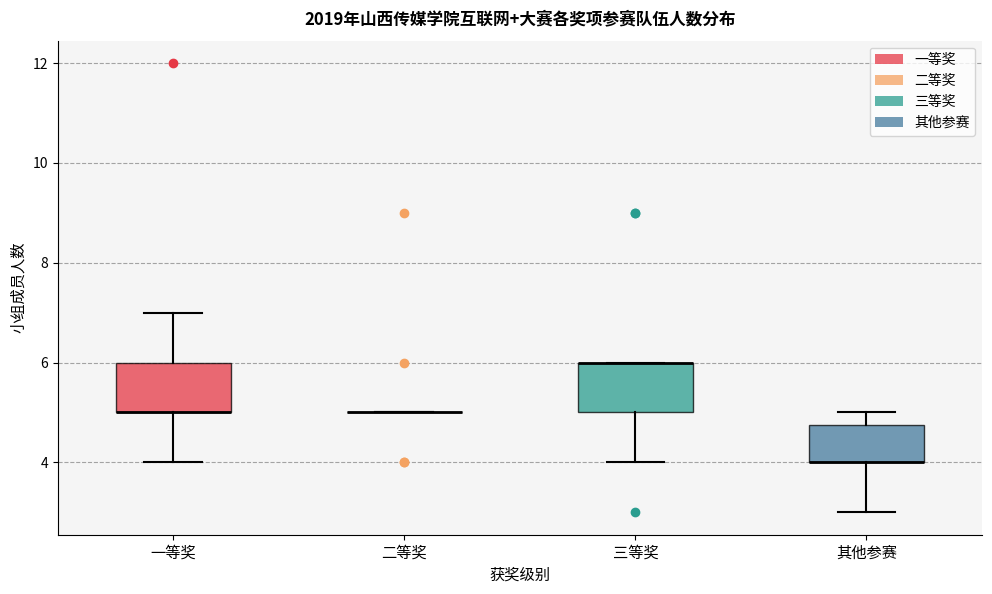

Reading left to right, transcribe this box plot: for each box, give where its median line is, the range the box spans, and where its two whiskers end, as read against the y-axis. The values are not printed on the chart, so give them approximately, as read against the axis.

一等奖: median 5.0 (drawn on the box's lower edge), box 5.0 to 6.0, whiskers 4.0 to 7.0
二等奖: box collapsed to a line at 5.0, whiskers 5.0 to 5.0
三等奖: median 6.0 (drawn on the box's upper edge), box 5.0 to 6.0, whiskers 4.0 to 6.0
其他参赛: median 4.0 (drawn on the box's lower edge), box 4.0 to 4.8, whiskers 3.0 to 5.0